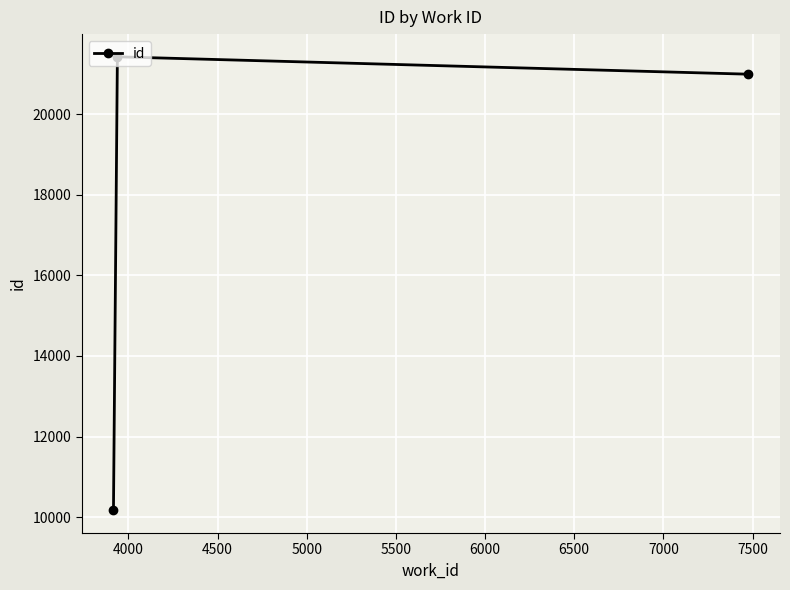

Count the number of data series in this chart.

1